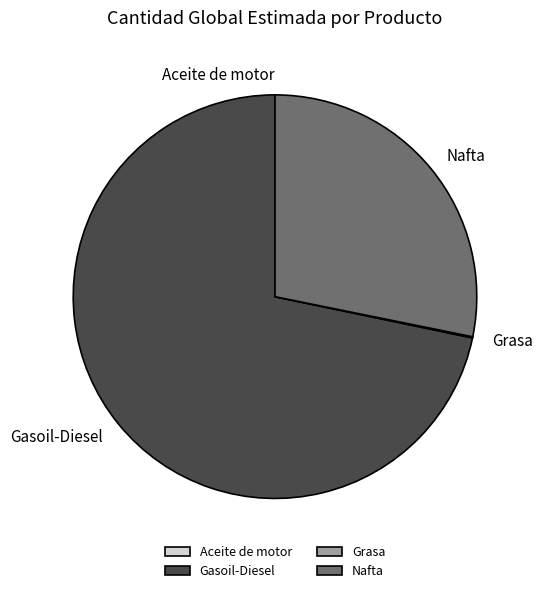

Which has a higher value, Nafta or Gasoil-Diesel?

Gasoil-Diesel